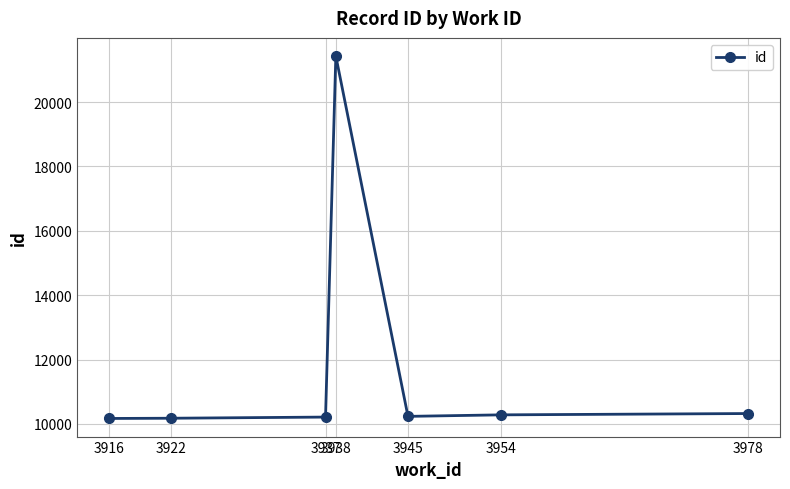

What is the sum of all values?

82825.3